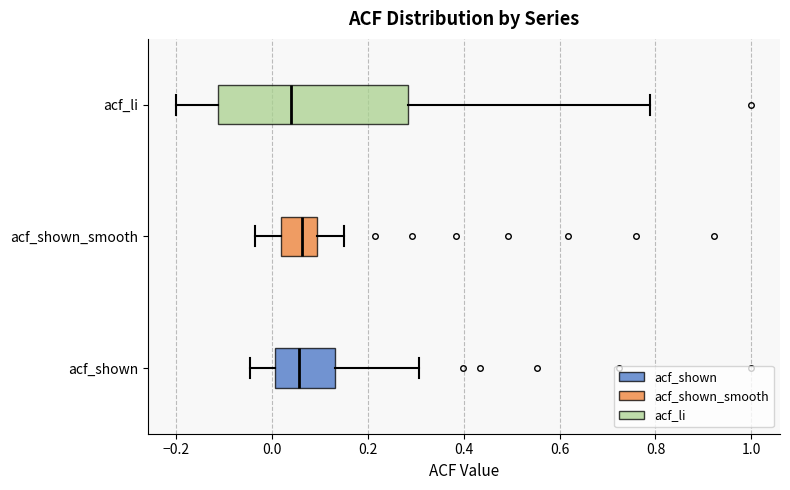

Which box is the widest, from its left edge to its right edge?

acf_li